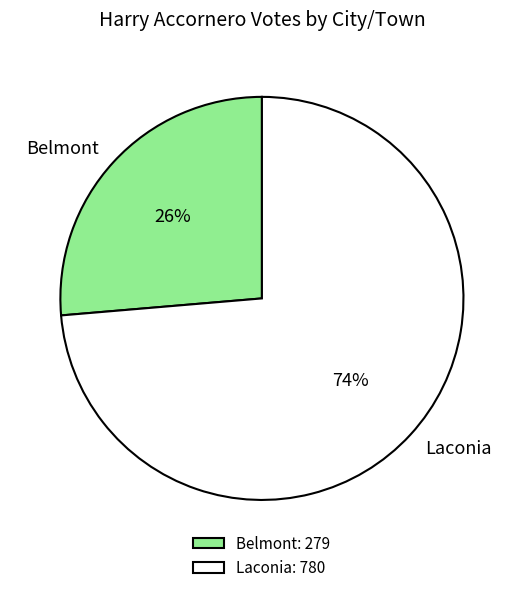

To the nearest percent, what is the average slice percentage?

50%